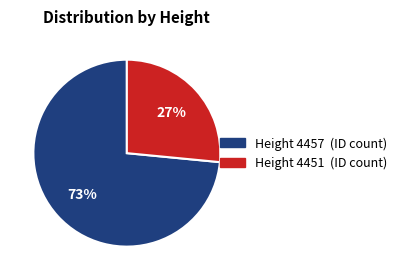

Does any single category account for the majority?

Yes